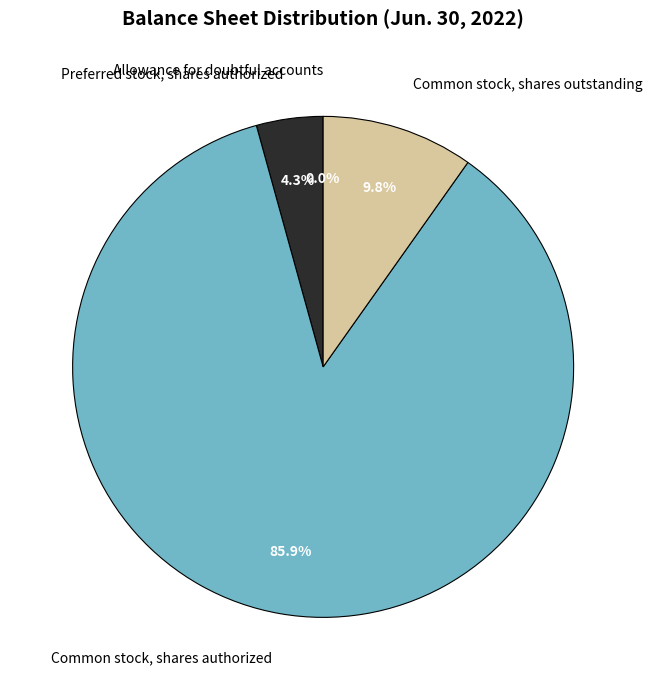

To the nearest percent, what portion does Common stock, shares outstanding represent?

10%